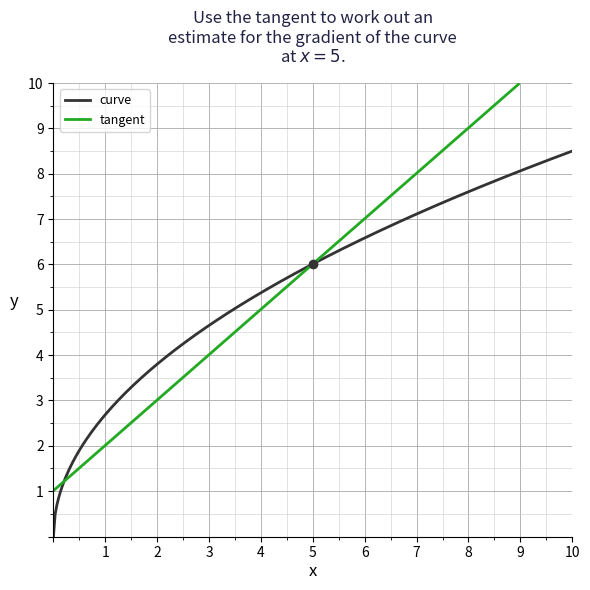

What is the value of the curve point at the 11th from the left?

1.0